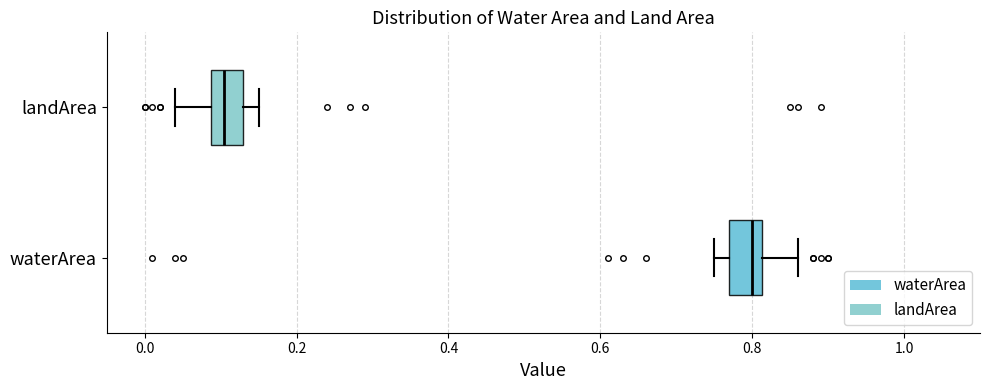

Reading bottom to top, read every box against the x-axis: the position of its median line, the range the box covers, and the ends of its whiskers. The values are not printed on the chart, so give them approximately, as read against the axis.

waterArea: median 0.80, box 0.78 to 0.82, whiskers 0.76 to 0.86
landArea: median 0.10, box 0.08 to 0.14, whiskers 0.04 to 0.16